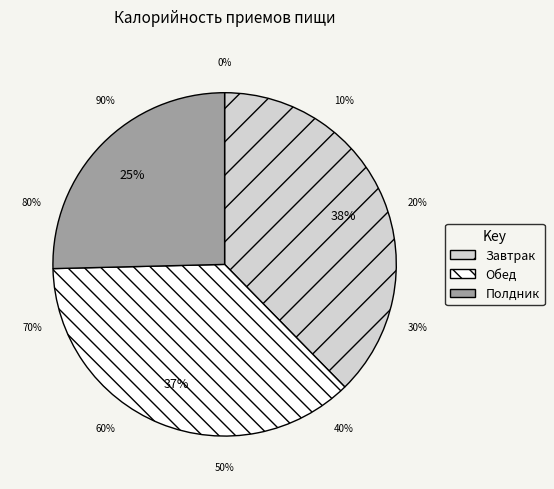

True or false: Полдник accounts for 25% of the total.

True